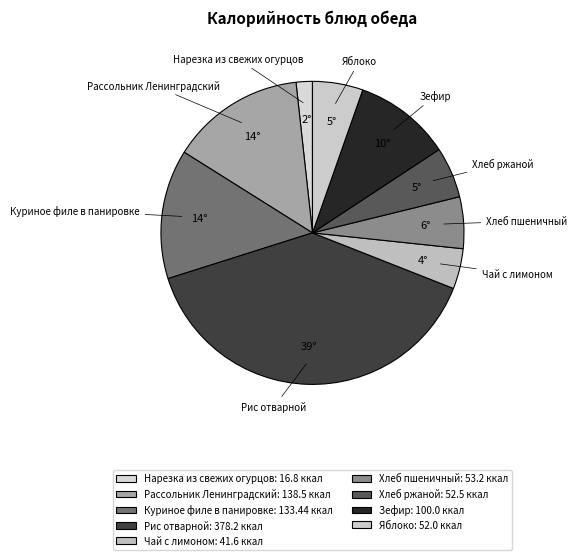

Combined, do Нарезка из свежих огурцов and Яблоко account for over 50%?

No